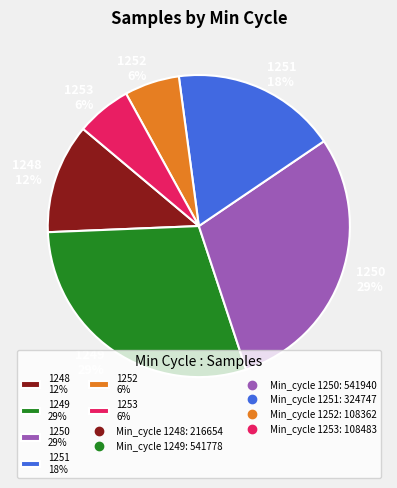

Is there any slice that represents more than half of the pie?

No